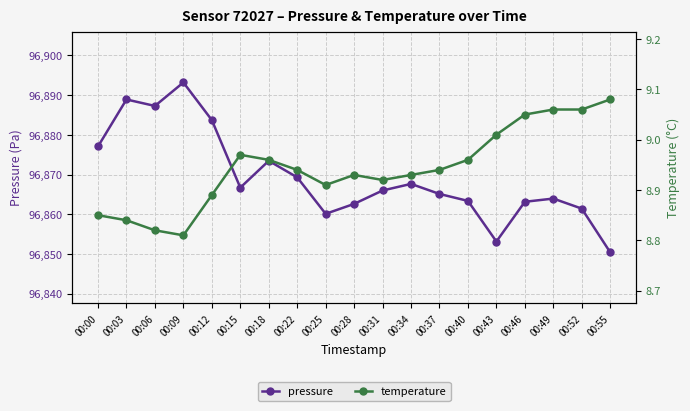

Which series has the largest total across all categories?

pressure